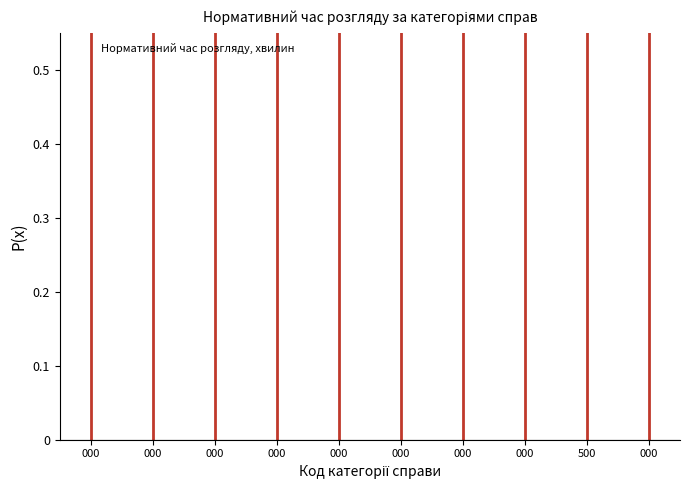

How many data points does each series have?

10